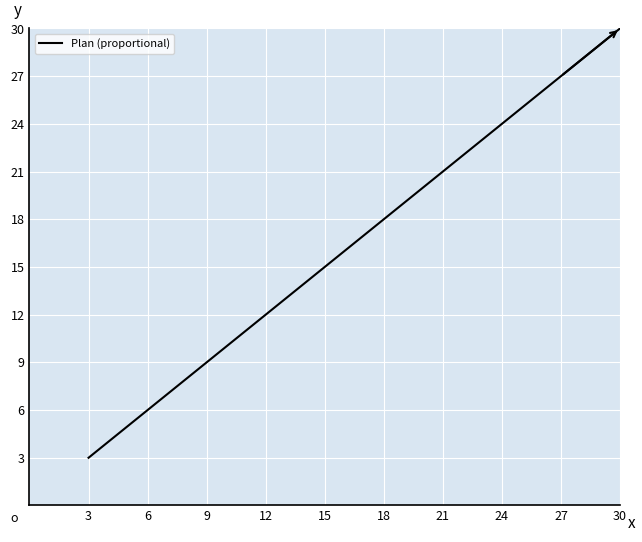

Reading left to right, transcribe all the data shown in this chart.

3=3	6=6	9=9	12=12	15=15	18=18	21=21	24=24	27=27	30=30